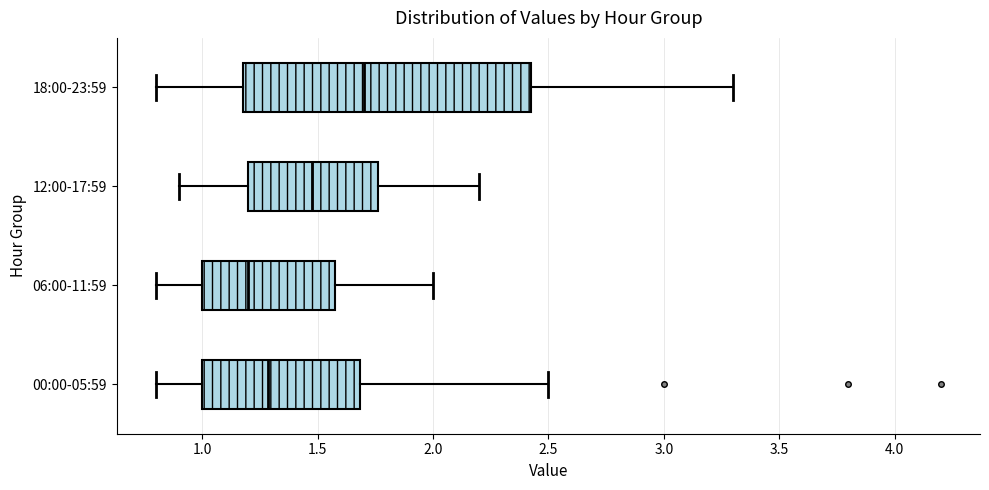

Where does the right whisker of the box for 06:00-11:59 end on the x-axis? The values are not printed on the chart, so give them approximately, as read against the axis.

2.00